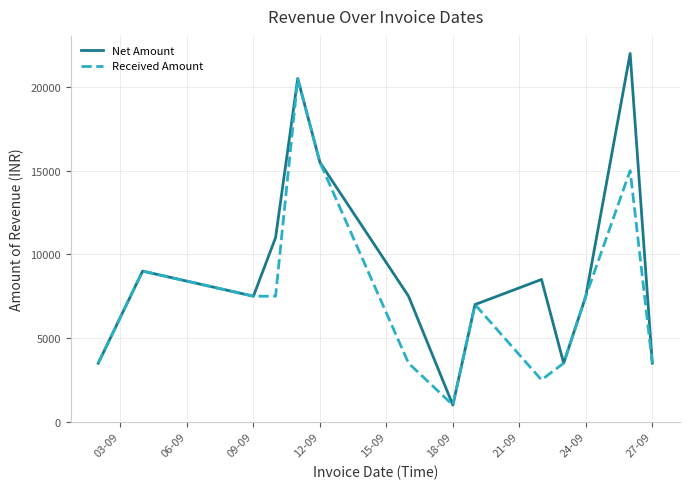

Which series has the largest total across all categories?

Net Amount